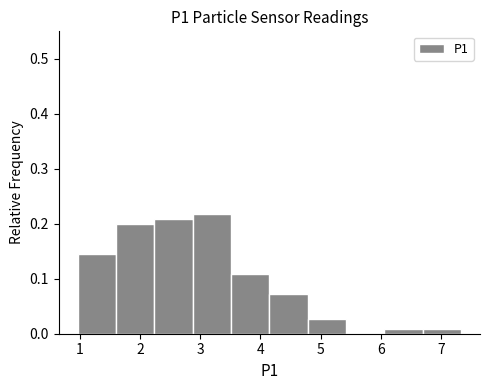

What is the height of the bar covering 2.2 to 2.9 on the x-axis? Neither the bar edges nor the heights are printed on the chart, so give them approximately, as read against the axes.

0.21